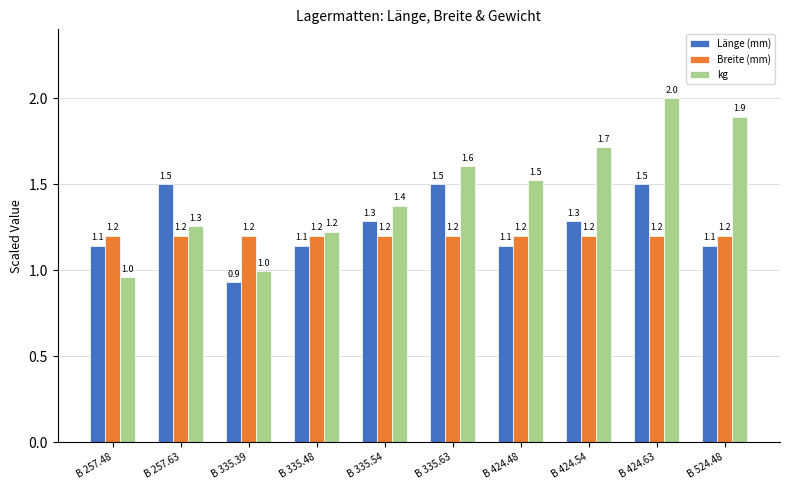

Reading left to right, transcribe all the data shown in this chart.

Länge (mm): 1.1	1.5	0.9	1.1	1.3	1.5	1.1	1.3	1.5	1.1
Breite (mm): 1.2	1.2	1.2	1.2	1.2	1.2	1.2	1.2	1.2	1.2
kg: 1.0	1.3	1.0	1.2	1.4	1.6	1.5	1.7	2.0	1.9